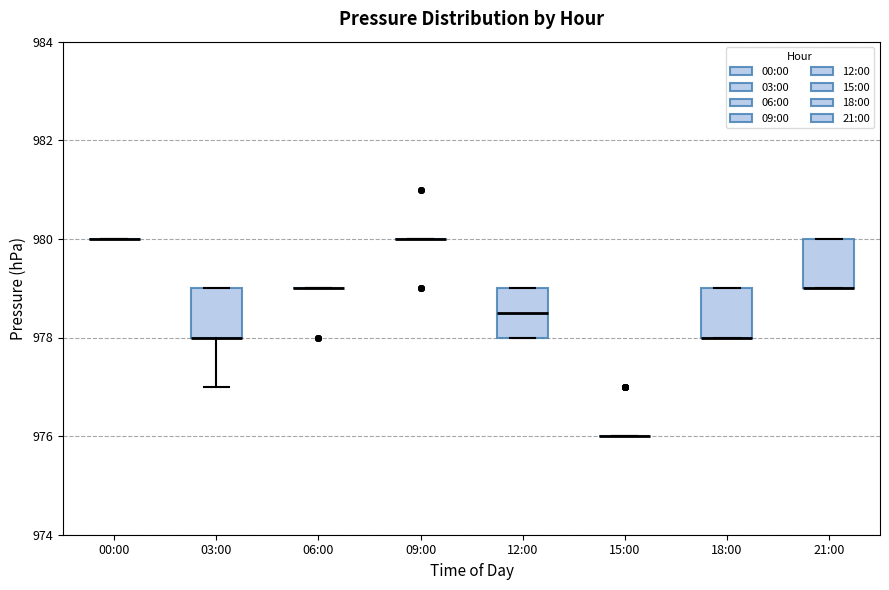

Reading left to right, read every box against the y-axis: the position of its median line, the range the box covers, and the ends of its whiskers. The values are not printed on the chart, so give them approximately, as read against the axis.

00:00: box collapsed to a line at 980.0, whiskers 980.0 to 980.0
03:00: median 978.0 (drawn on the box's lower edge), box 978.0 to 979.0, whiskers 977.0 to 979.0
06:00: box collapsed to a line at 979.0, whiskers 979.0 to 979.0
09:00: box collapsed to a line at 980.0, whiskers 980.0 to 980.0
12:00: median 978.6, box 978.0 to 979.0, whiskers 978.0 to 979.0
15:00: box collapsed to a line at 976.0, whiskers 976.0 to 976.0
18:00: median 978.0 (drawn on the box's lower edge), box 978.0 to 979.0, whiskers 978.0 to 979.0
21:00: median 979.0 (drawn on the box's lower edge), box 979.0 to 980.0, whiskers 979.0 to 980.0